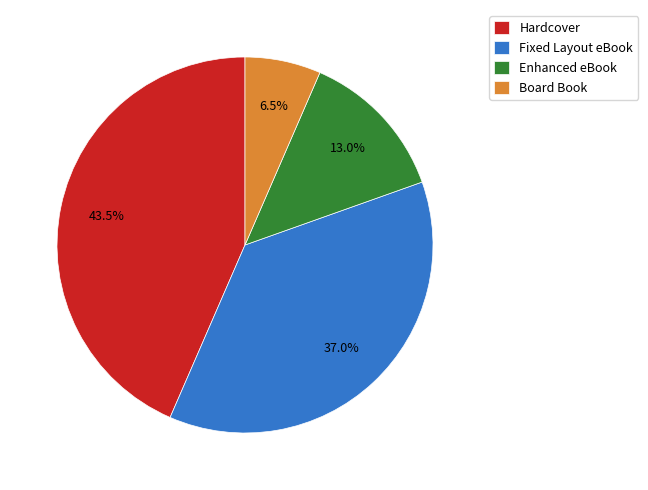

True or false: Hardcover accounts for 55% of the total.

False